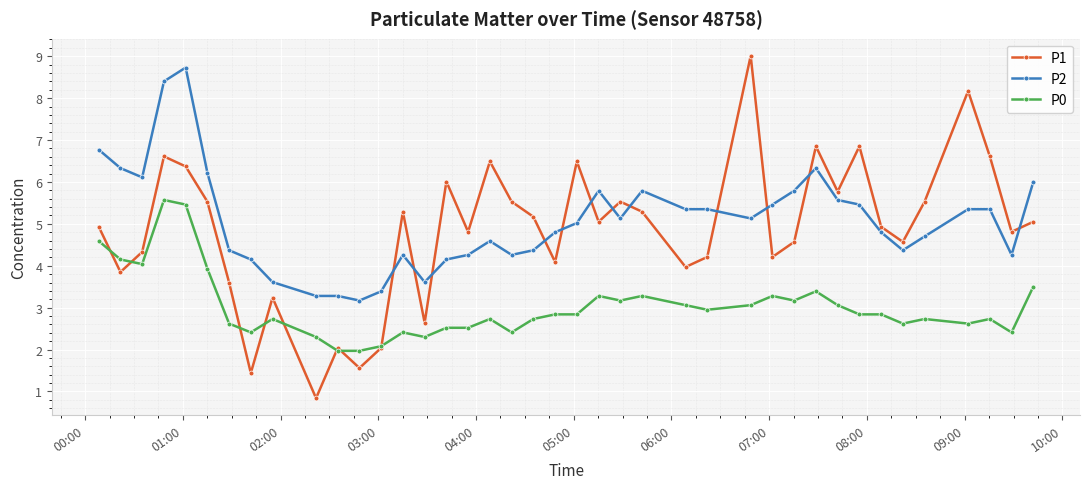

Rank the series by their maximum value, from lowest to highest.

P0, P2, P1